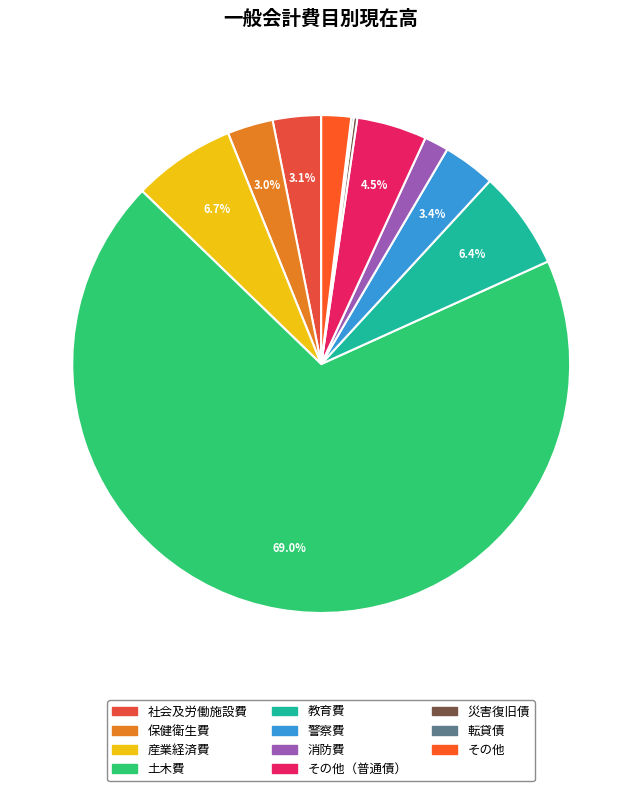

How many slices are in this pie chart?

11